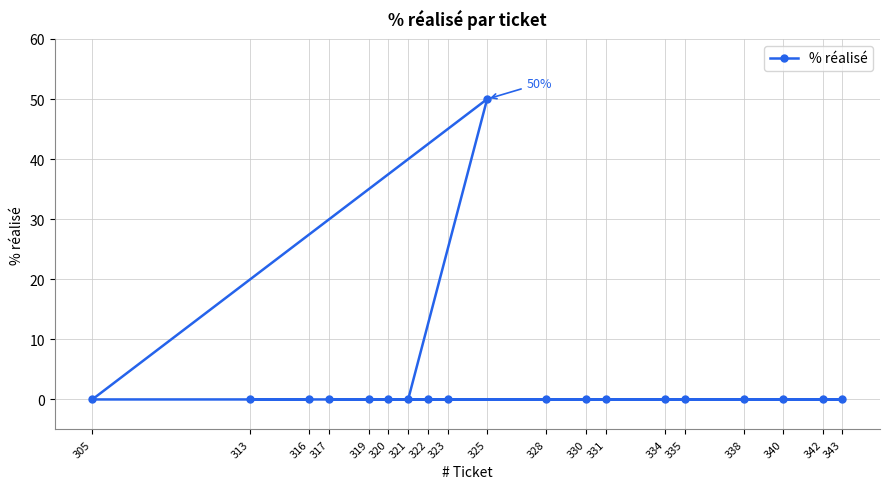

List the labels in order of value, smallest first.

320, 323, 334, 317, 343, 338, 322, 319, 321, 305, 316, 313, 340, 331, 335, 328, 330, 342, 325